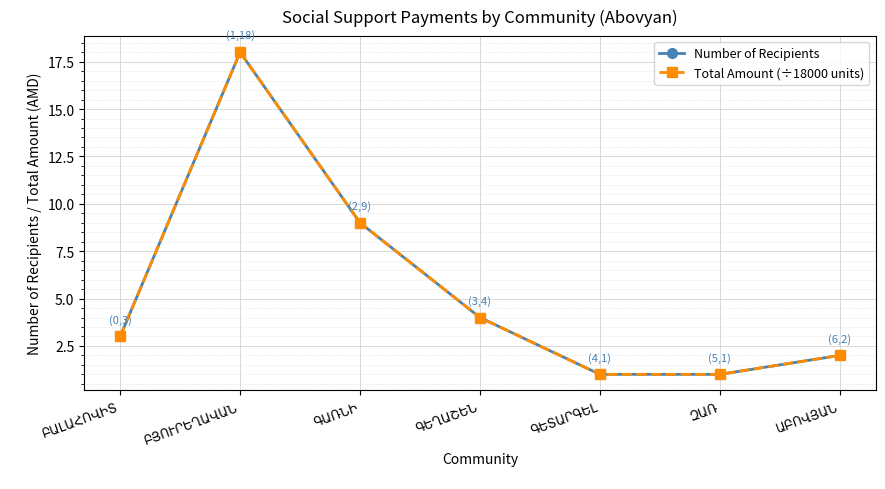

How many lines are shown in the chart?

2